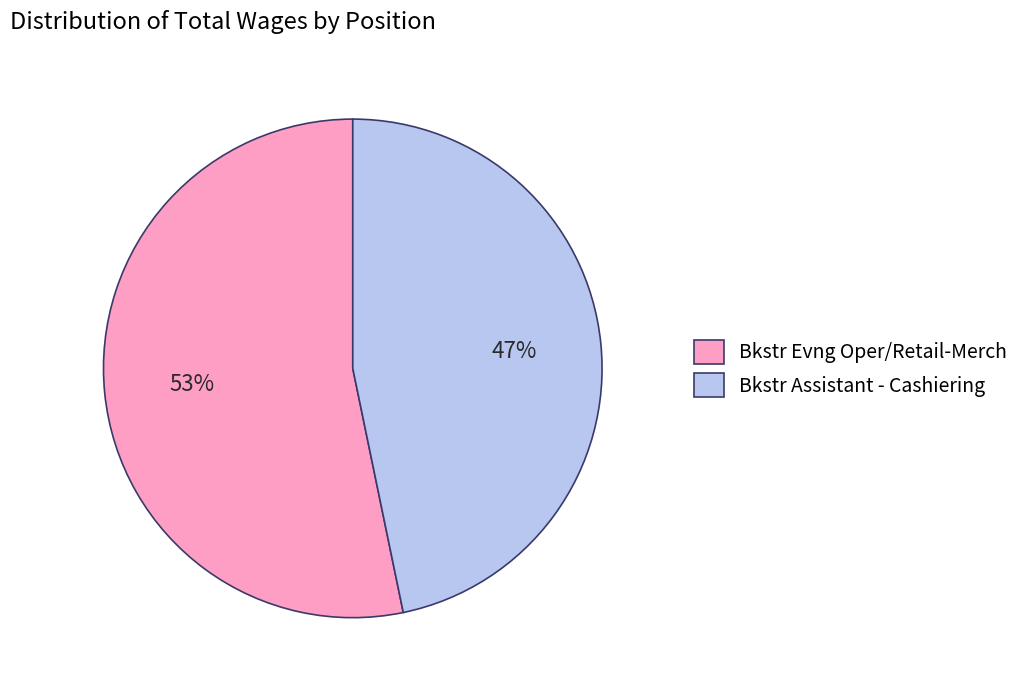

How many segments does this pie chart have?

2